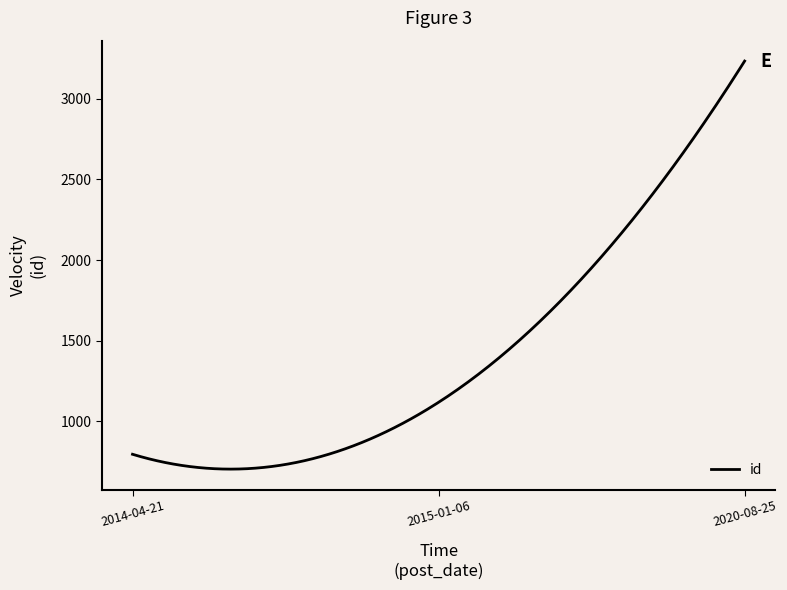

What is the difference between the maximum and minimum values?

2529.0